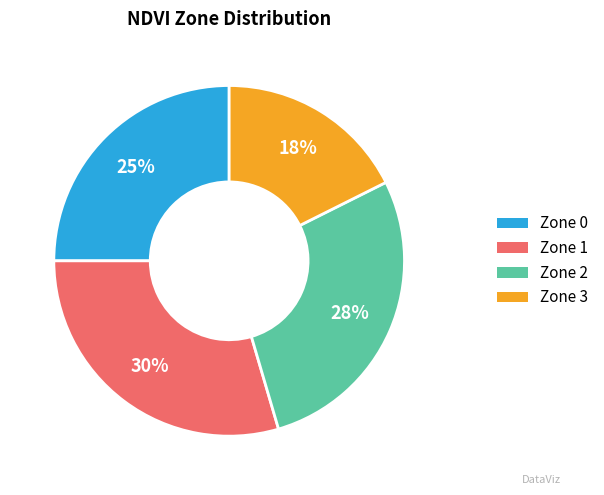

What percentage is the Zone 1 slice, to the nearest percent?

30%